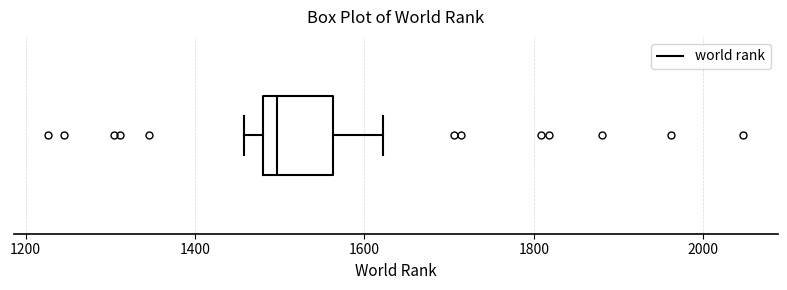

Where is the right edge of the box on the x-axis? The values are not printed on the chart, so give them approximately, as read against the axis.

1560